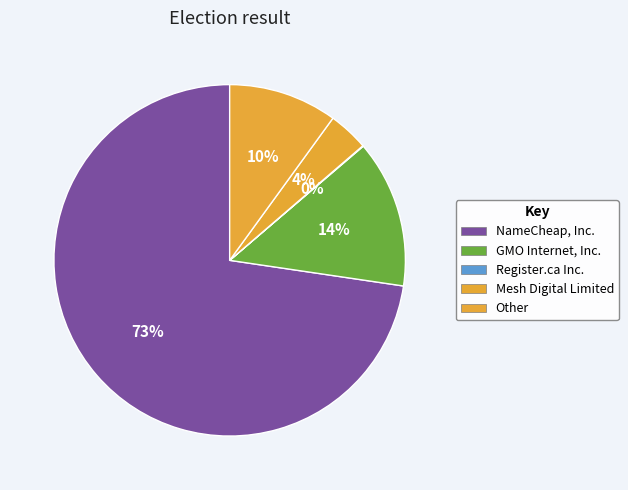

What is the largest slice in the pie chart?

NameCheap, Inc.